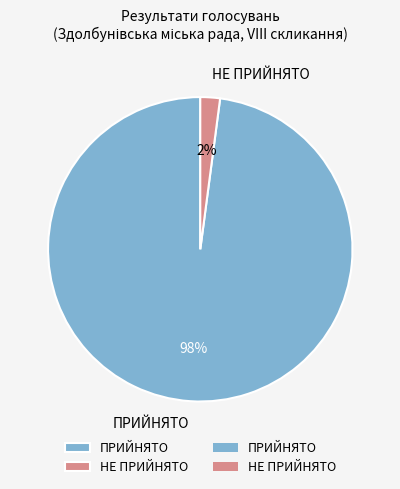

Is it true that ПРИЙНЯТО is 59% of the pie?

False